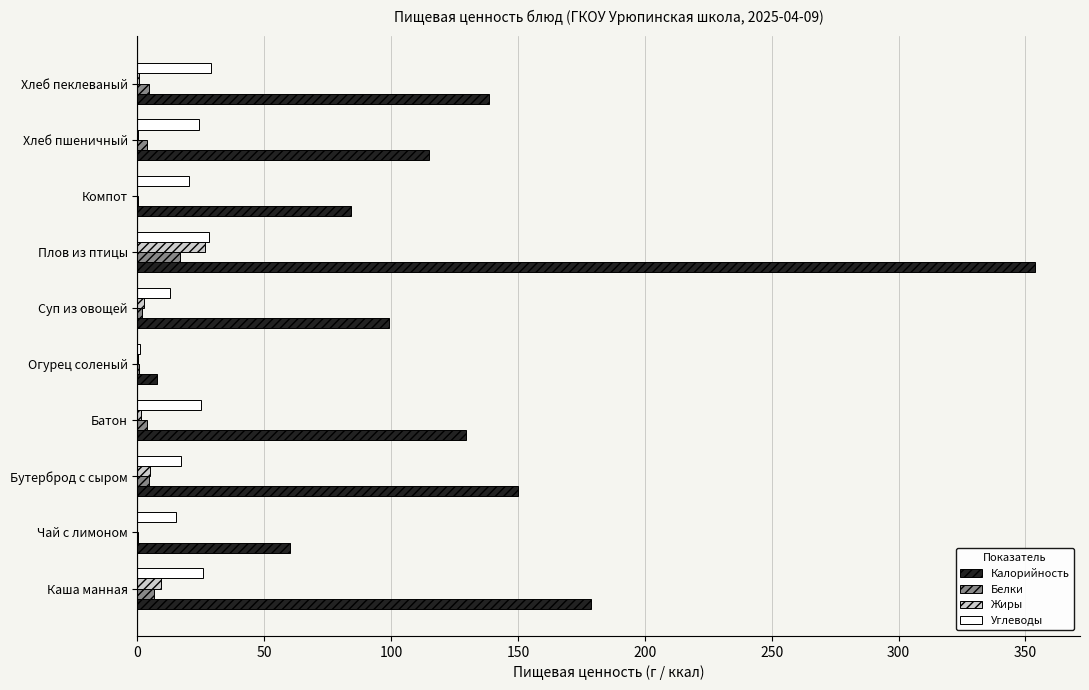

How many data points does each series have?

10